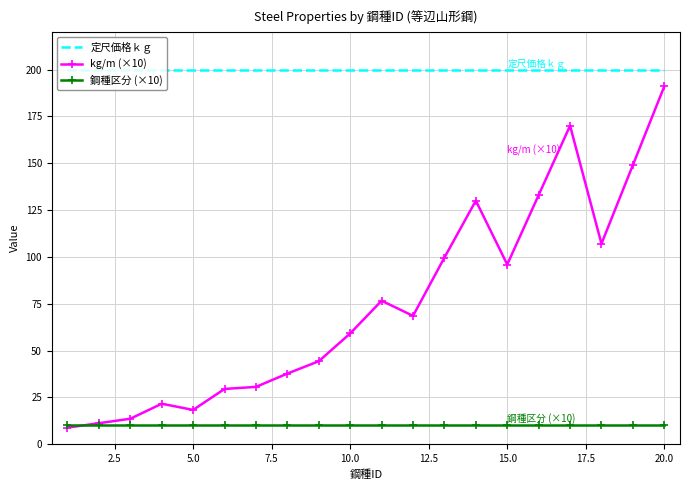

Which series has the largest total across all categories?

定尺価格ｋｇ